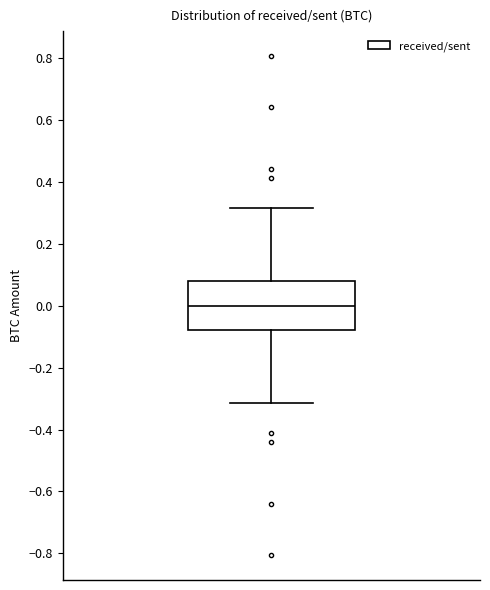

Transcribe this box plot: give where the median line is, the range the box spans, and where the two whiskers end, as read against the y-axis. The values are not printed on the chart, so give them approximately, as read against the axis.

median 0.00, box -0.08 to 0.08, whiskers -0.32 to 0.32